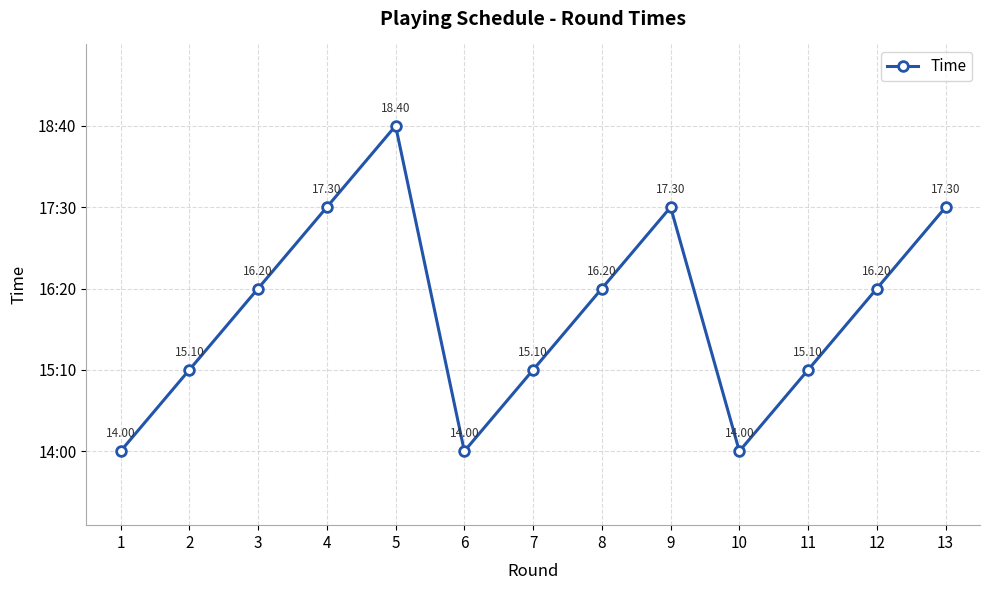

Is this an area chart (filled region under the line)?

No